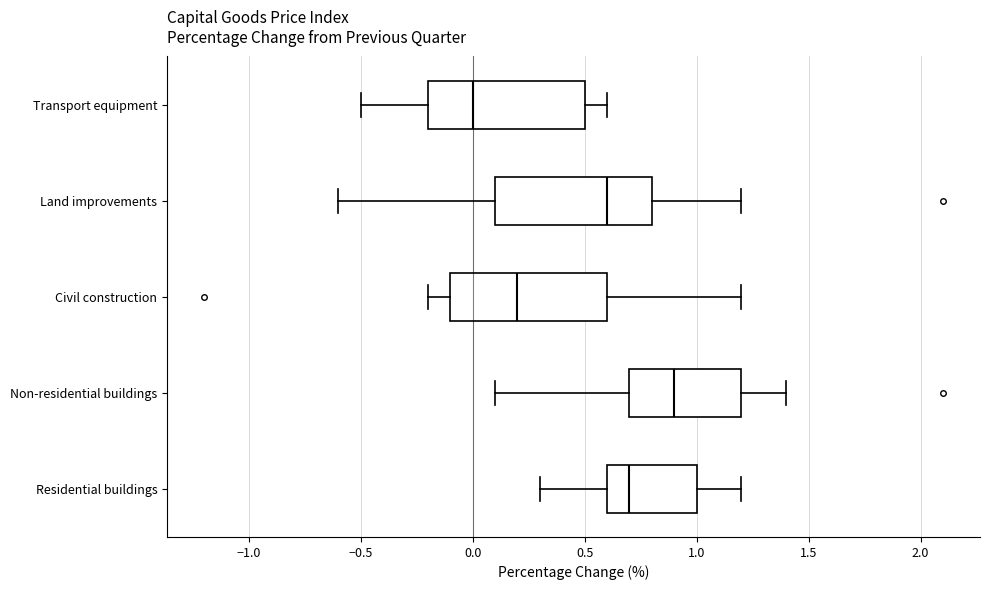

Reading bottom to top, transcribe this box plot: for each box, give where its median line is, the range the box spans, and where its two whiskers end, as read against the x-axis. The values are not printed on the chart, so give them approximately, as read against the axis.

Residential buildings: median 0.7, box 0.6 to 1.0, whiskers 0.3 to 1.2
Non-residential buildings: median 0.9, box 0.7 to 1.2, whiskers 0.1 to 1.4
Civil construction: median 0.2, box -0.1 to 0.6, whiskers -0.2 to 1.2
Land improvements: median 0.6, box 0.1 to 0.8, whiskers -0.6 to 1.2
Transport equipment: median 0.0, box -0.2 to 0.5, whiskers -0.5 to 0.6